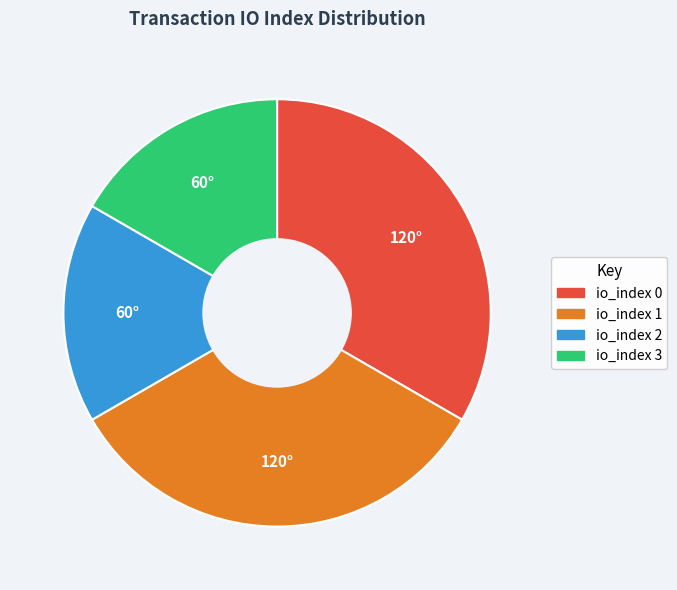

The io_index 2 slice represents 17% of the pie. True or false?

True